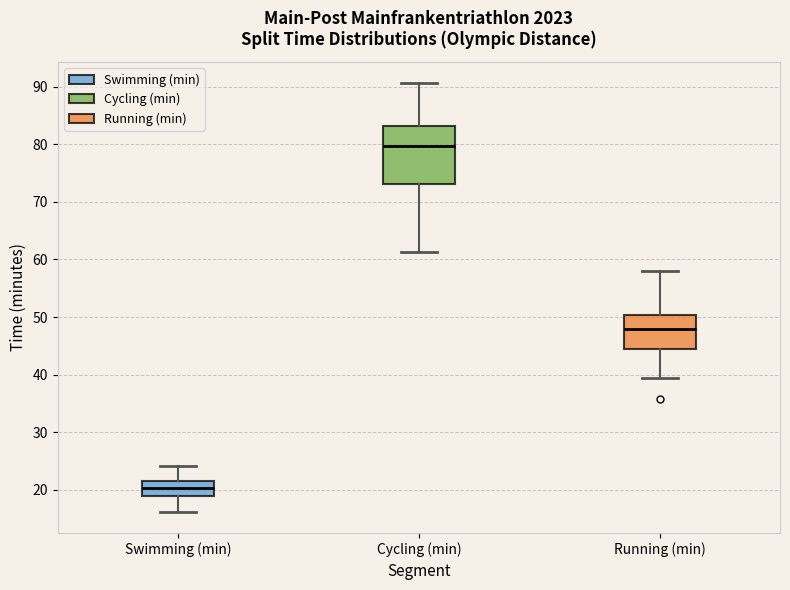

Which box is the tallest, from its lower edge to its upper edge?

Cycling (min)